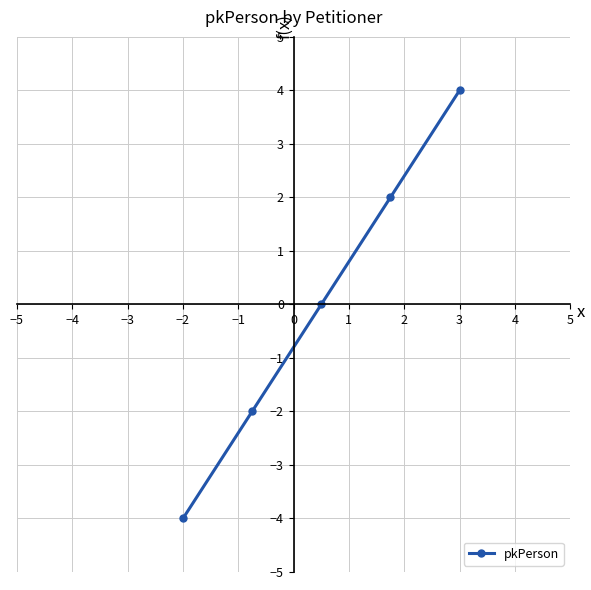

What is the maximum value shown in the chart?

4